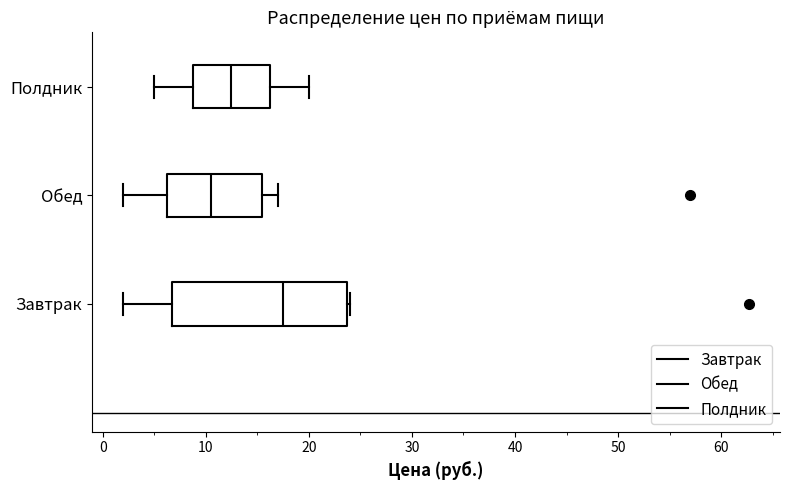

Which box has the furthest to the right median line?

Завтрак